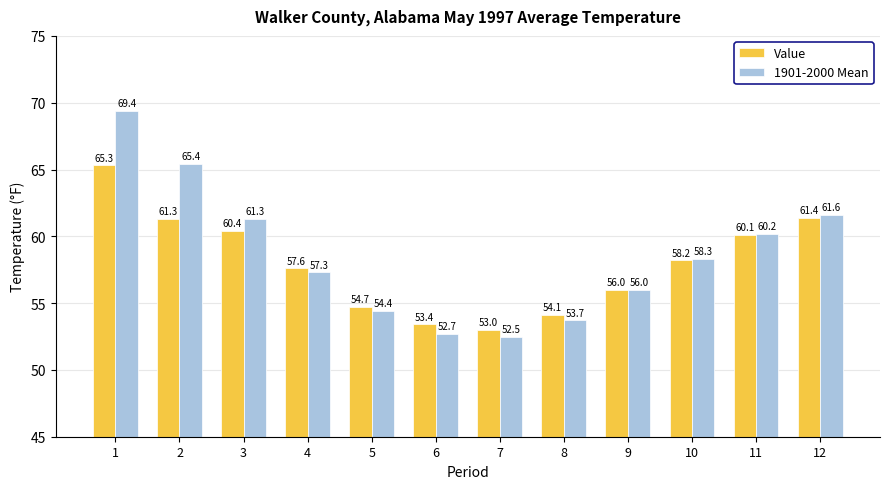

True or false: Value has a value of 11.7 at 4.

False